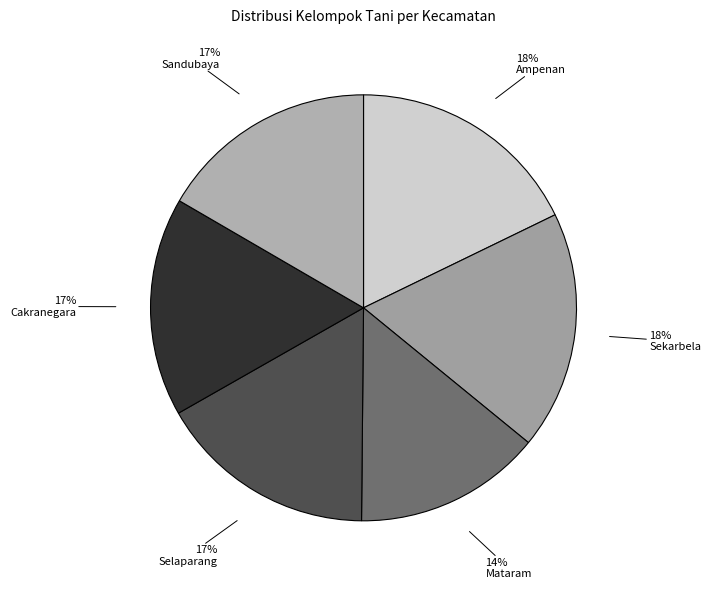

Is it true that Ampenan is 18% of the pie?

True